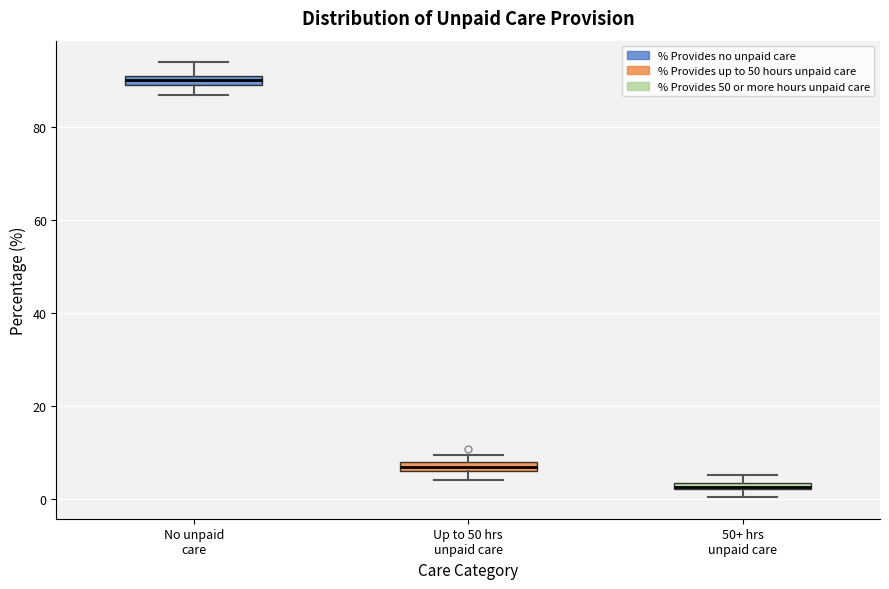

Which box has the highest median line?

No unpaid care